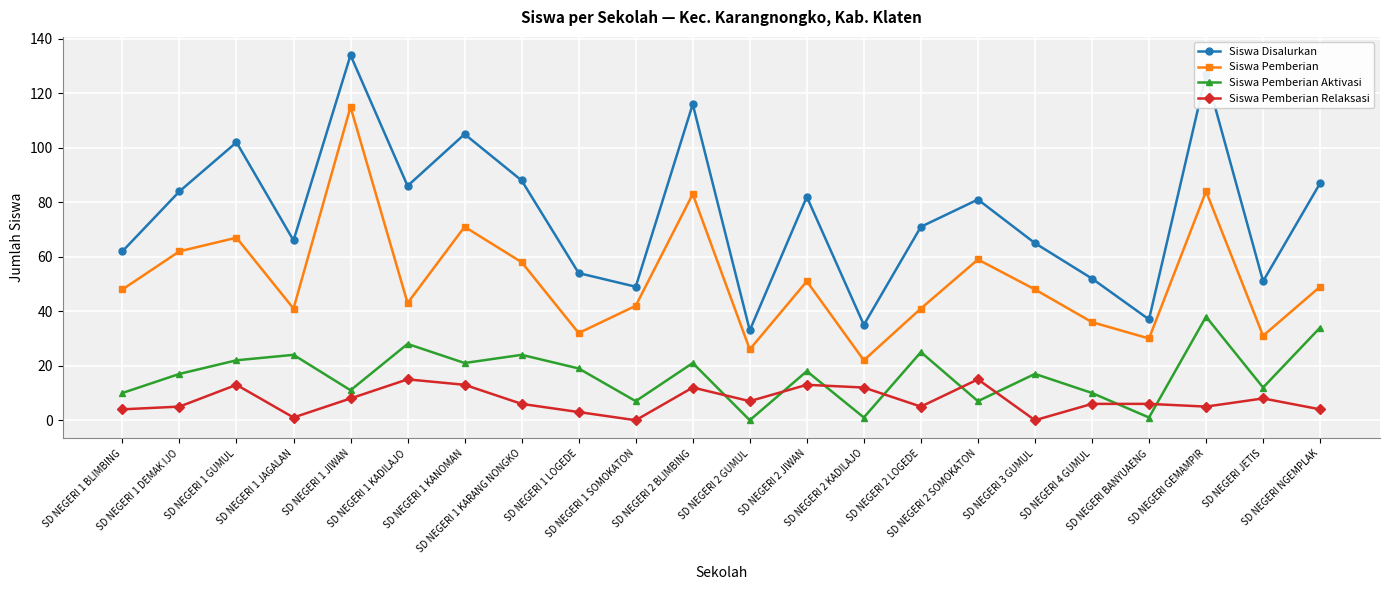

True or false: Siswa Pemberian Relaksasi and Siswa Pemberian intersect in this chart.

False